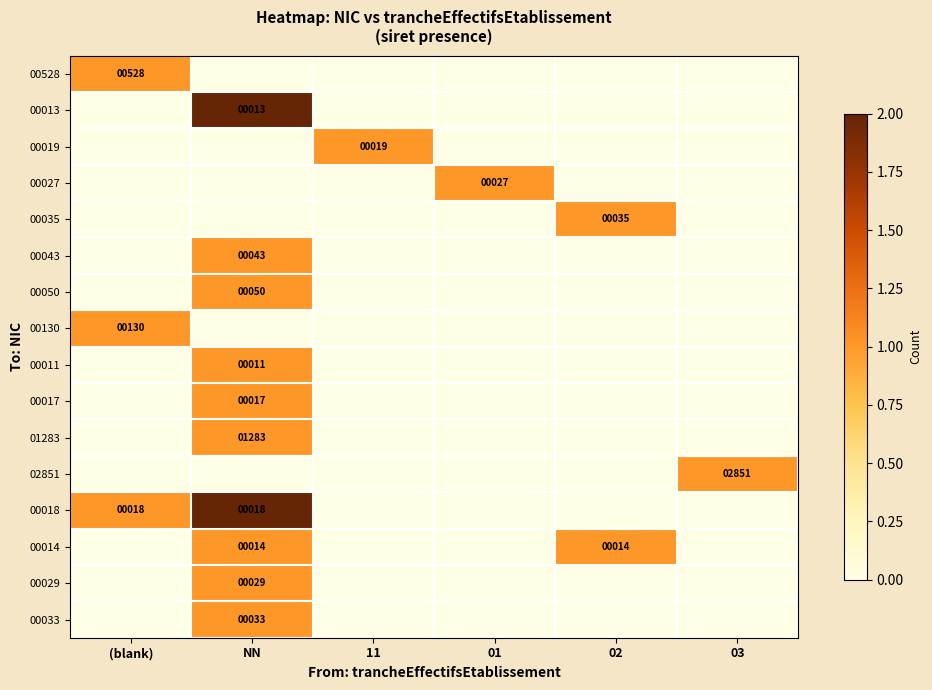

What is the greatest value displayed?

2